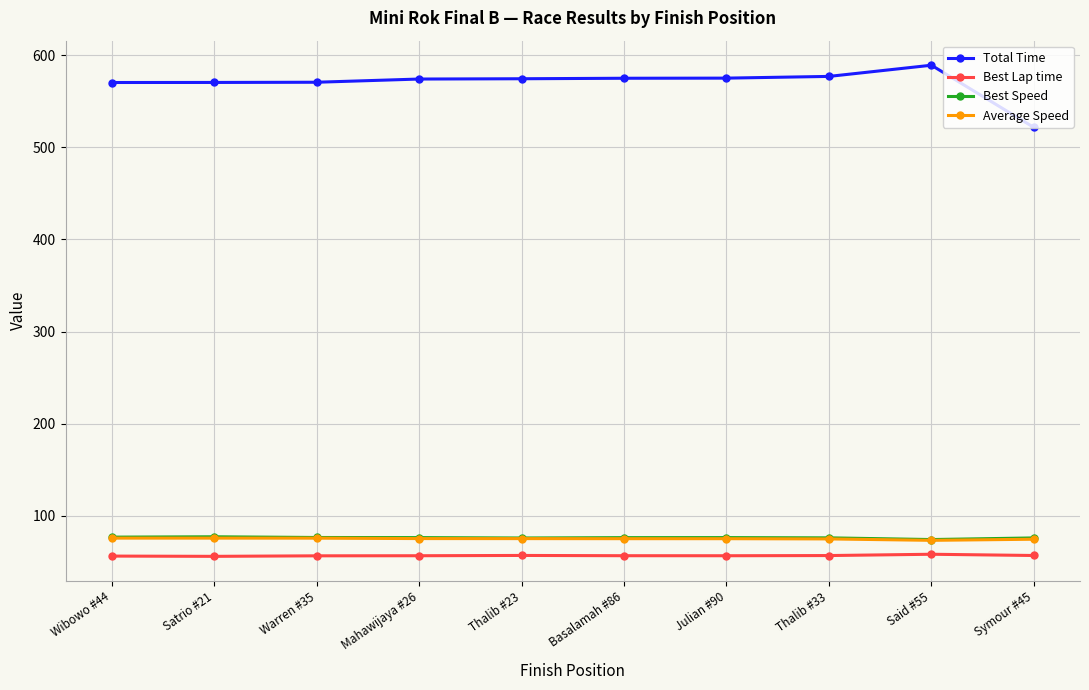

True or false: Best Lap time and Best Speed intersect in this chart.

False